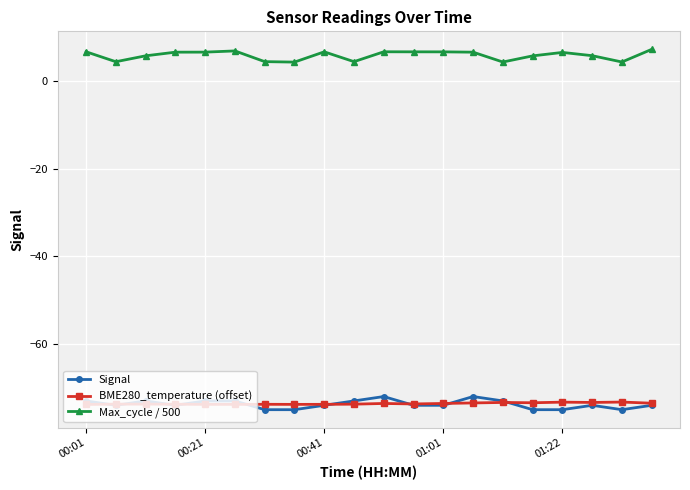

True or false: Max_cycle / 500 and Signal intersect in this chart.

False